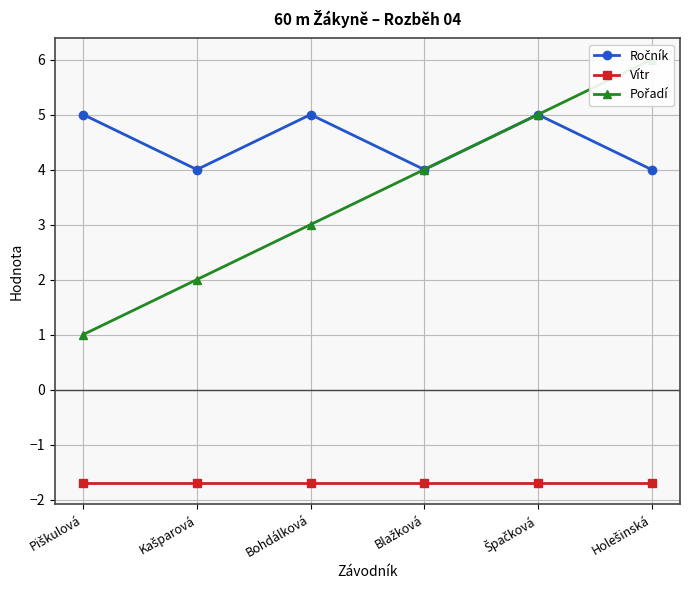

What is the difference between the second highest and minimum values in the Ročník series?

1.0